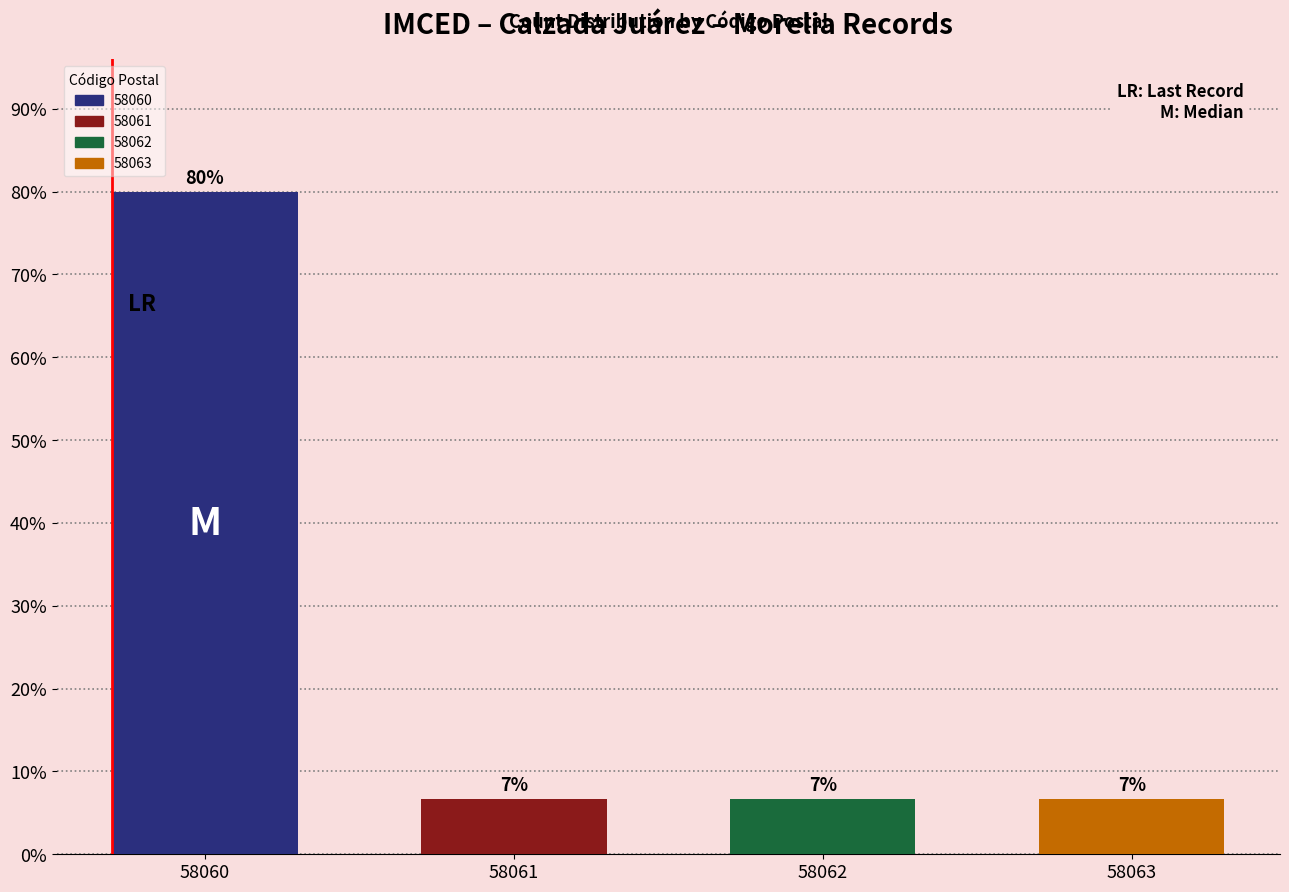

What is the difference between the maximum and minimum values?

73.3